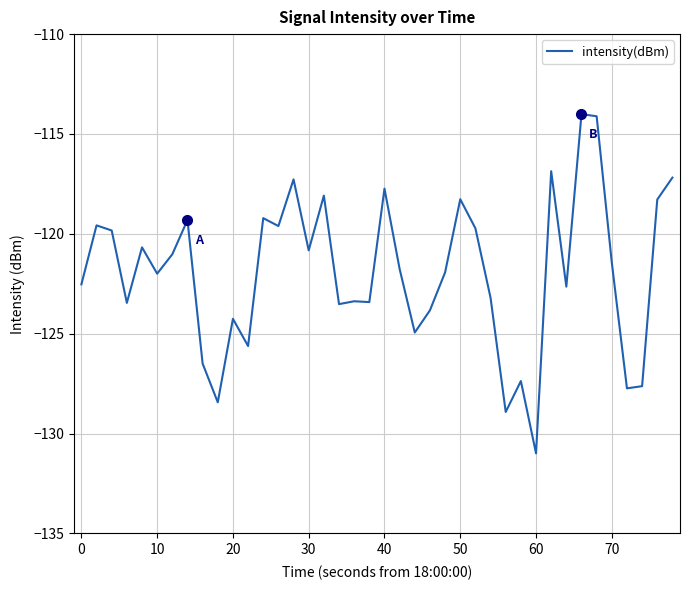

What is the maximum value shown in the chart?

-114.0